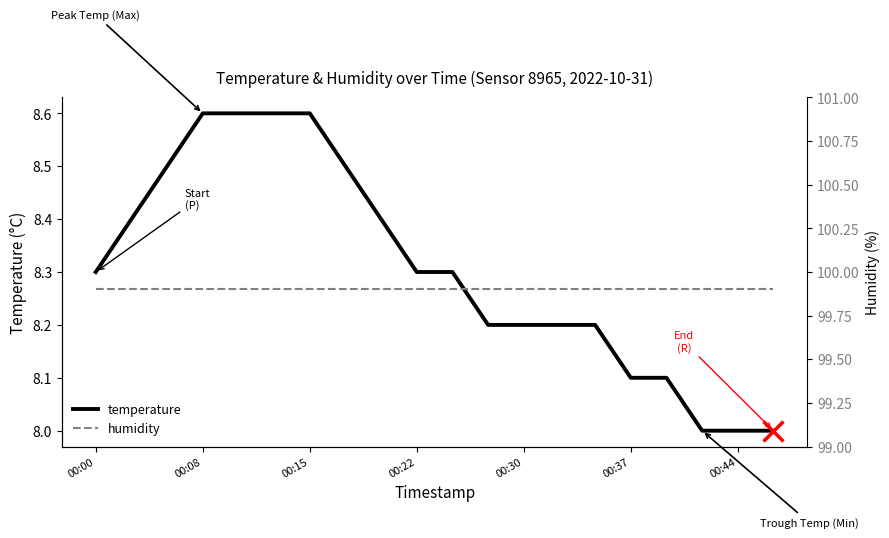

What is the lowest value of the temperature series?

8.0